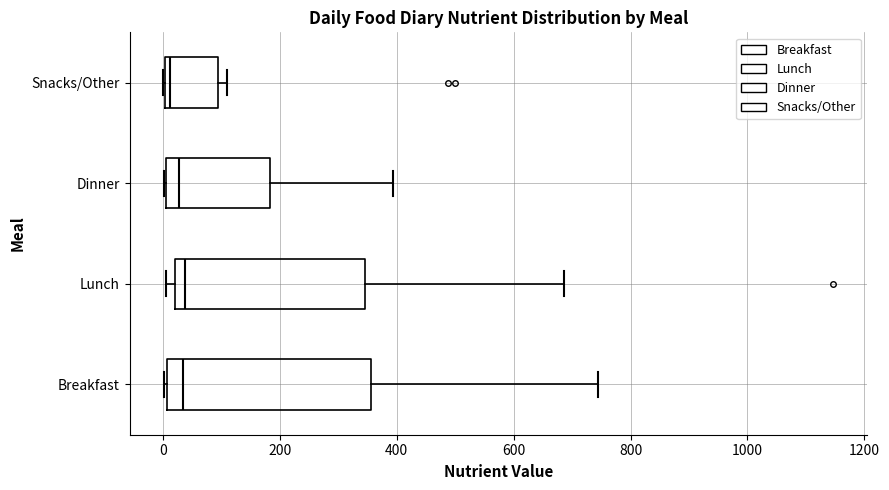

Where is the left edge of the box for Breakfast on the x-axis? The values are not printed on the chart, so give them approximately, as read against the axis.

0